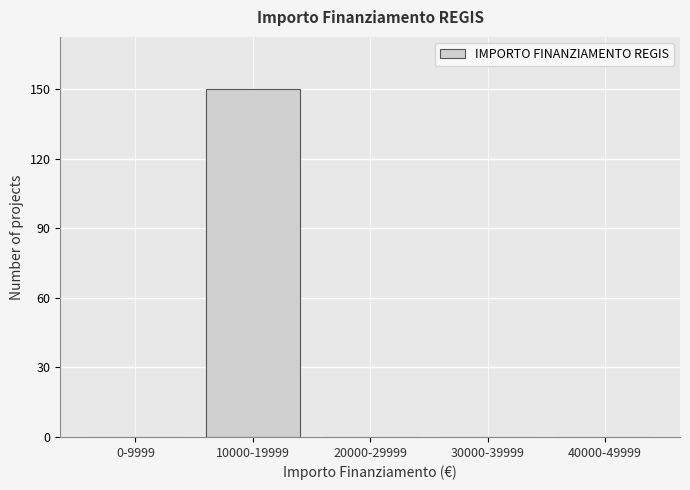

Reading left to right, transcribe all the data shown in this chart.

0-9999=0	10000-19999=150	20000-29999=0	30000-39999=0	40000-49999=0